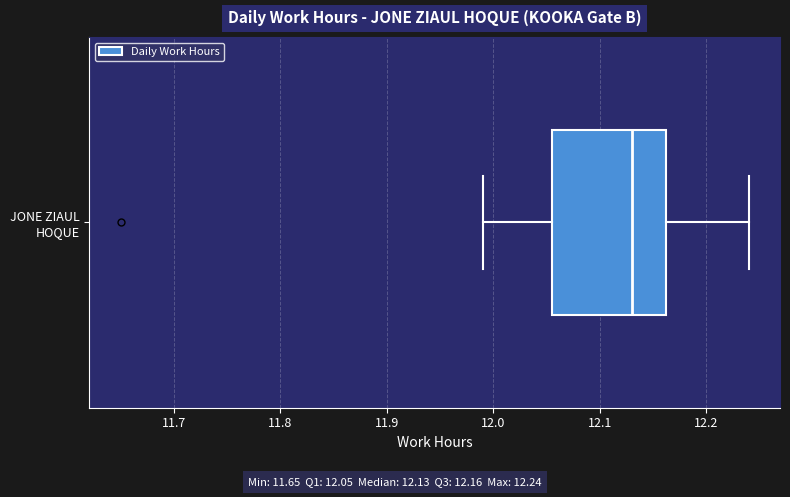

Where does the right whisker of the box for JONE ZIAUL HOQUE end on the x-axis? The values are not printed on the chart, so give them approximately, as read against the axis.

12.24